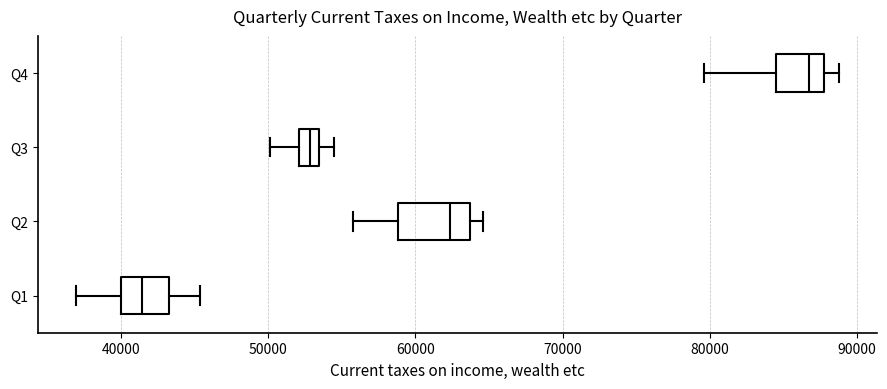

Which box's median line is the furthest to the right?

Q4